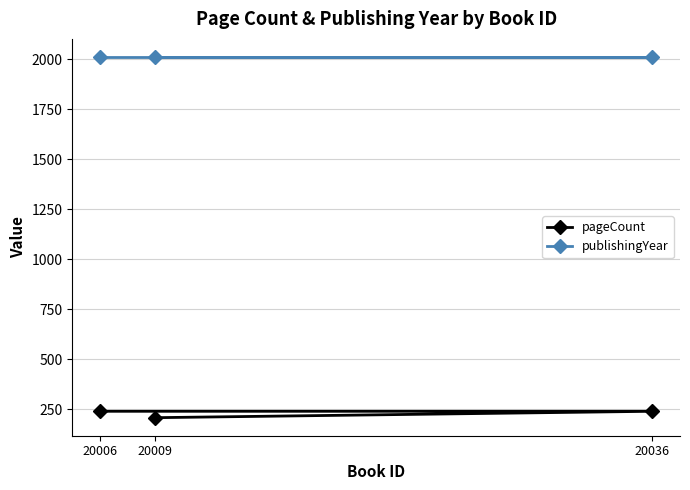

At which category is the sum across all series the highest?

20036